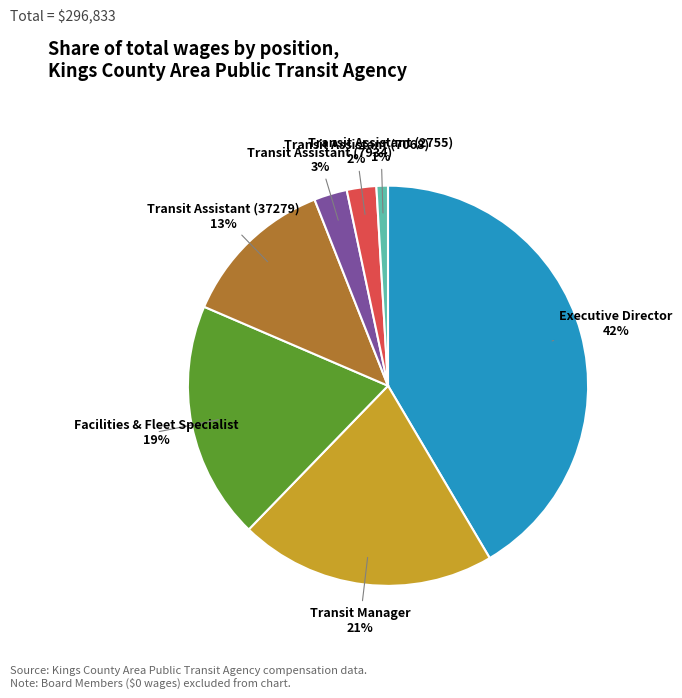

Is there any slice that represents more than half of the pie?

No